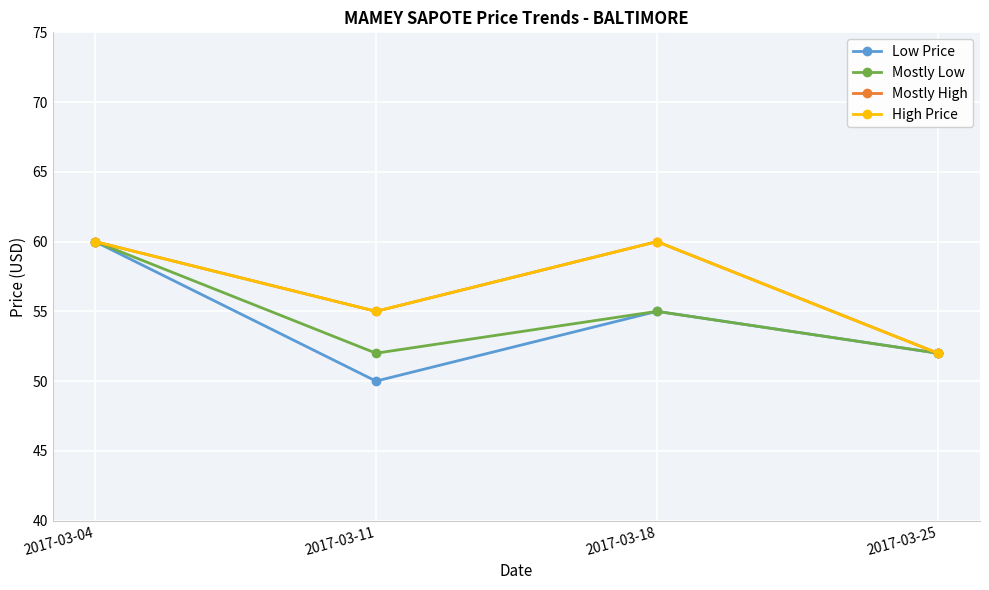

Which series has the largest range (max minus min)?

Low Price